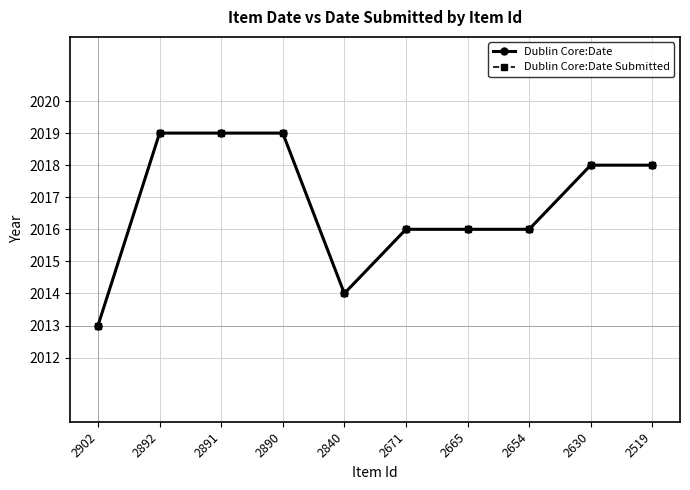

Does the chart have visible grid lines?

Yes